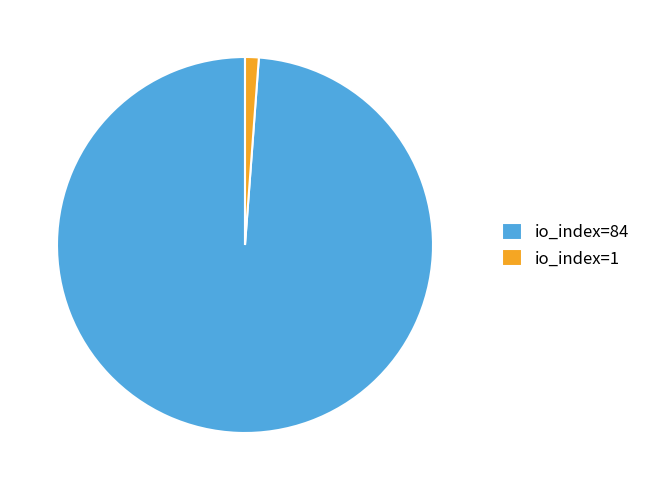

Is there any slice that represents more than half of the pie?

Yes